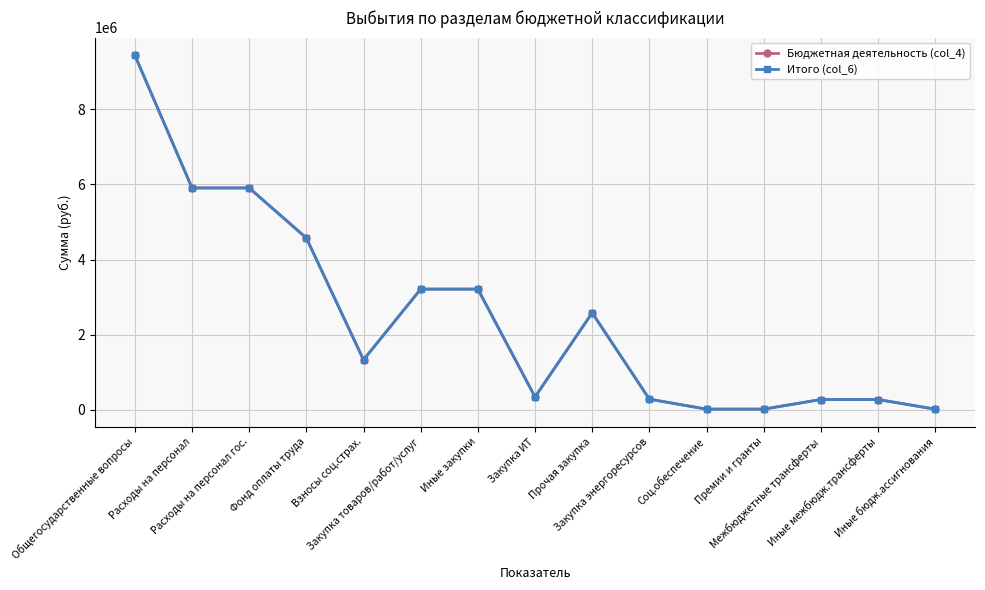

Reading left to right, extract all data points from this chart.

Бюджетная деятельность (col_4): Общегосударственные вопросы=9436639.9	Расходы на персонал=5906644.9	Расходы на персонал гос.=5906644.9	Фонд оплаты труда=4574171.6	Взносы соц.страх.=1332473.4	Закупка товаров/работ/услуг=3214457.0	Иные закупки=3214457.0	Закупка ИТ=345973.1	Прочая закупка=2582932.2	Закупка энергоресурсов=285551.7	Соц.обеспечение=20000.0	Премии и гранты=20000.0	Межбюджетные трансферты=276000.0	Иные межбюдж.трансферты=276000.0	Иные бюдж.ассигнования=19537.9
Итого (col_6): Общегосударственные вопросы=9436639.9	Расходы на персонал=5906644.9	Расходы на персонал гос.=5906644.9	Фонд оплаты труда=4574171.6	Взносы соц.страх.=1332473.4	Закупка товаров/работ/услуг=3214457.0	Иные закупки=3214457.0	Закупка ИТ=345973.1	Прочая закупка=2582932.2	Закупка энергоресурсов=285551.7	Соц.обеспечение=20000.0	Премии и гранты=20000.0	Межбюджетные трансферты=276000.0	Иные межбюдж.трансферты=276000.0	Иные бюдж.ассигнования=19537.9